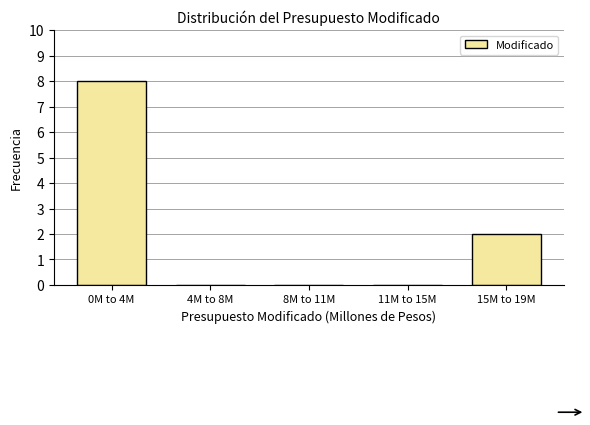

Reading left to right, extract all data points from this chart.

0M to 4M=8	4M to 8M=0	8M to 11M=0	11M to 15M=0	15M to 19M=2